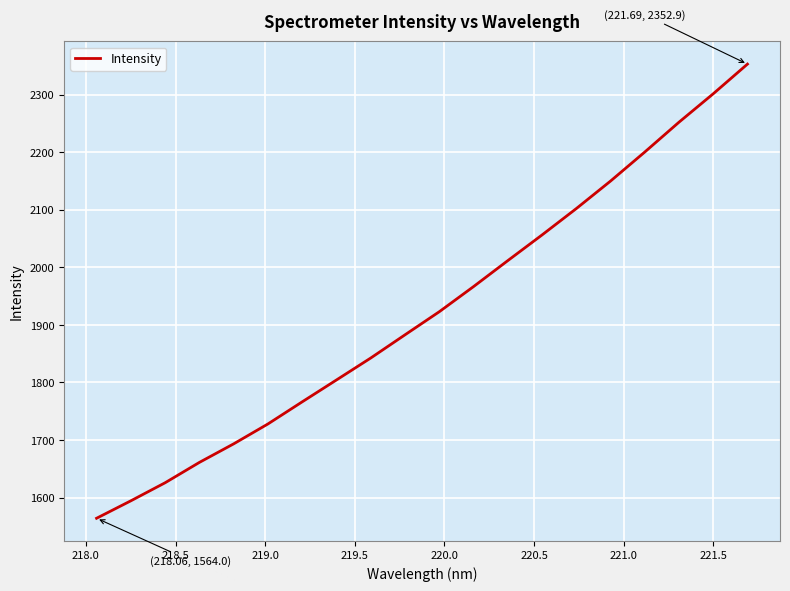

What is the difference between the maximum and minimum values?

789.0